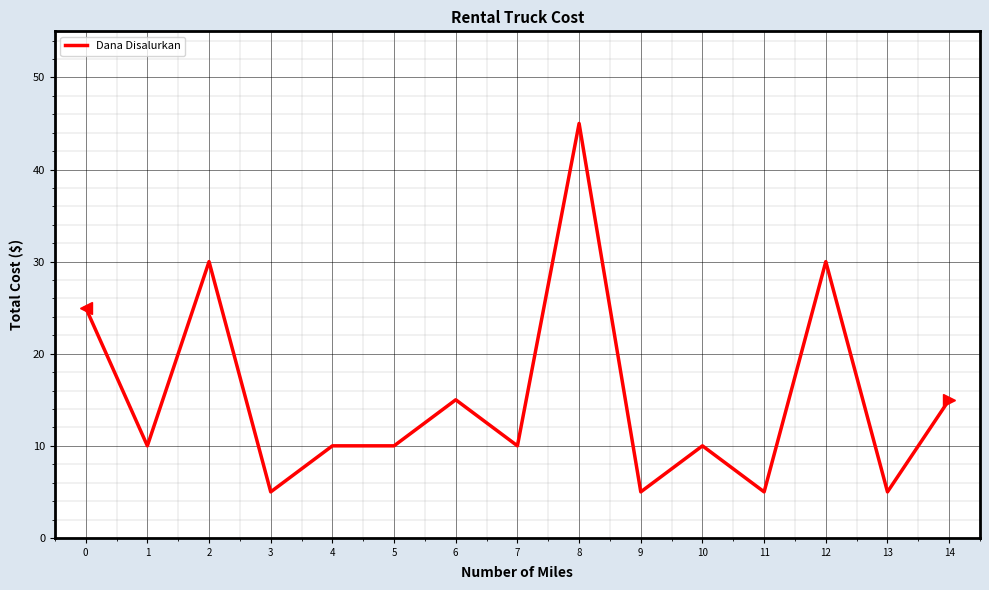

What is the value of the 15th point from the left?

15